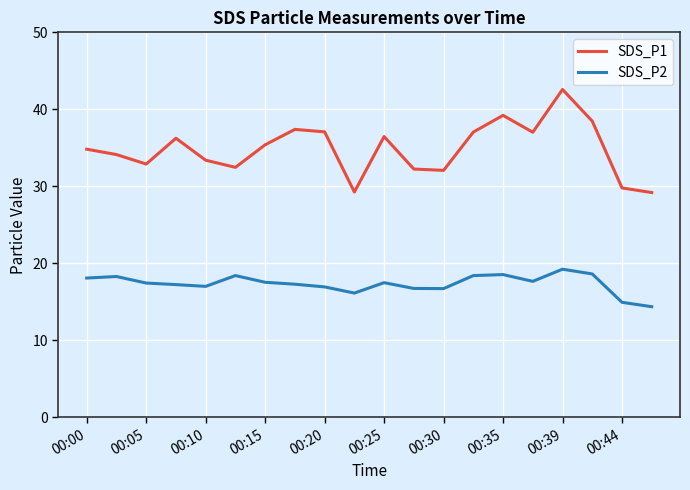

True or false: SDS_P2 and SDS_P1 intersect in this chart.

False